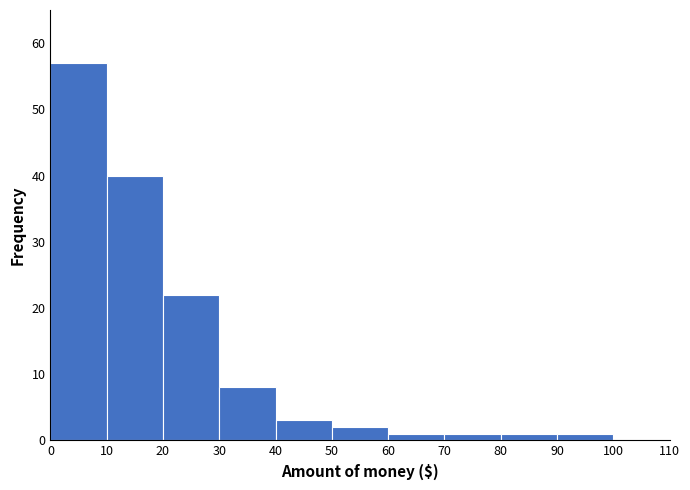

What is the height of the bar covering 70 to 80 on the x-axis? The values are not printed on the chart, so give them approximately, as read against the axis.

1